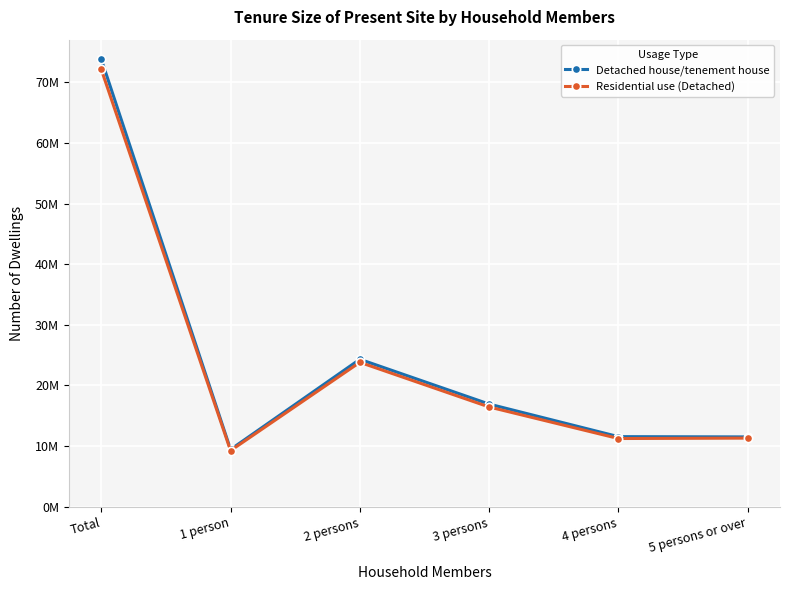

Is this an area chart (filled region under the line)?

No